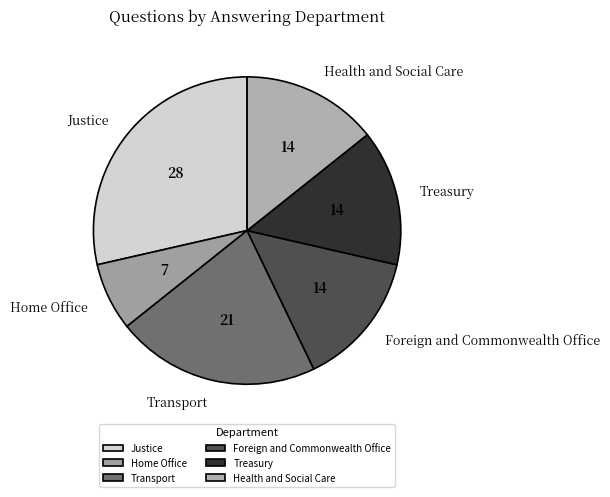

The Foreign and Commonwealth Office slice represents 5% of the pie. True or false?

False